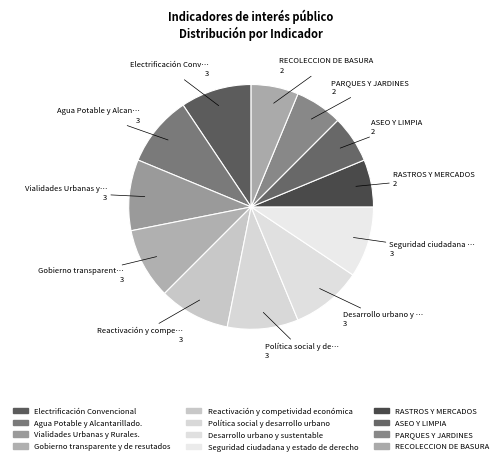

To the nearest percent, what is the average slice percentage?

8%